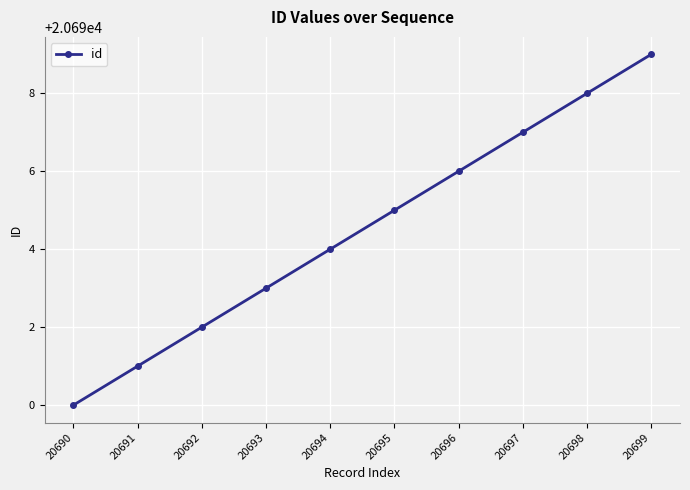

How many lines are shown in the chart?

1